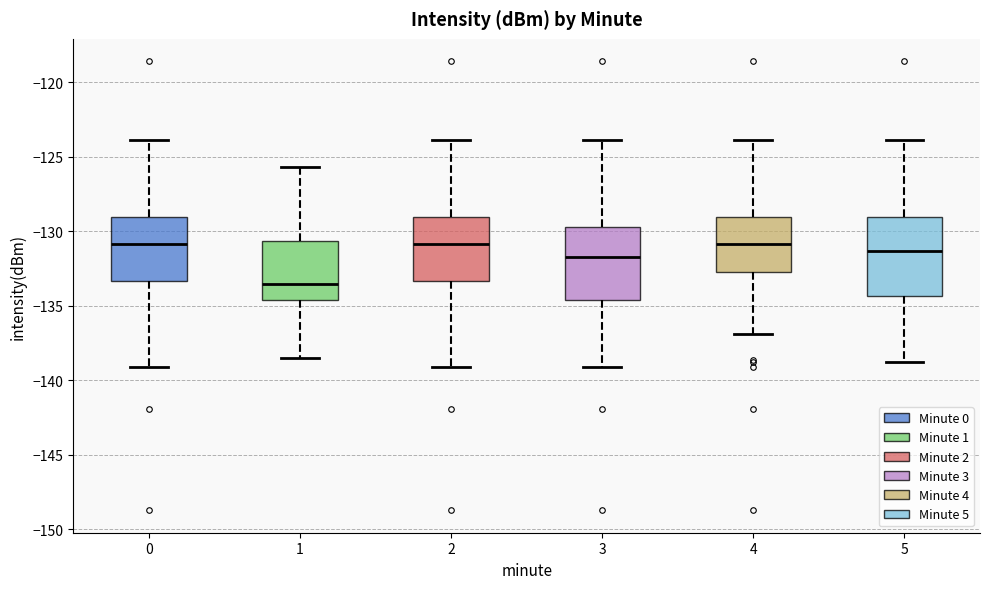

Reading left to right, transcribe this box plot: for each box, give where its median line is, the range the box spans, and where its two whiskers end, as read against the y-axis. The values are not printed on the chart, so give them approximately, as read against the axis.

0: median -131.0, box -133.5 to -129.0, whiskers -139.0 to -124.0
1: median -133.5, box -134.5 to -130.5, whiskers -138.5 to -125.5
2: median -131.0, box -133.5 to -129.0, whiskers -139.0 to -124.0
3: median -131.5, box -134.5 to -129.5, whiskers -139.0 to -124.0
4: median -131.0, box -132.5 to -129.0, whiskers -137.0 to -124.0
5: median -131.5, box -134.5 to -129.0, whiskers -139.0 to -124.0